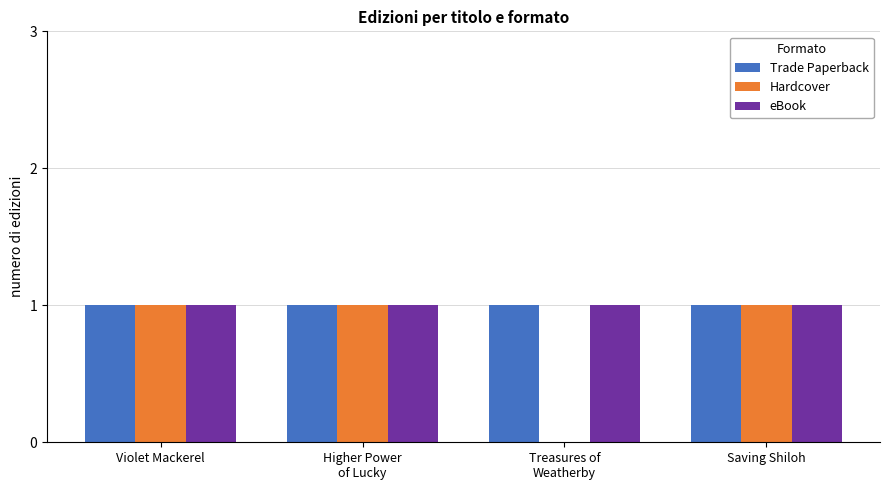

The Trade Paperback series shows 1 at Violet Mackerel. True or false?

True